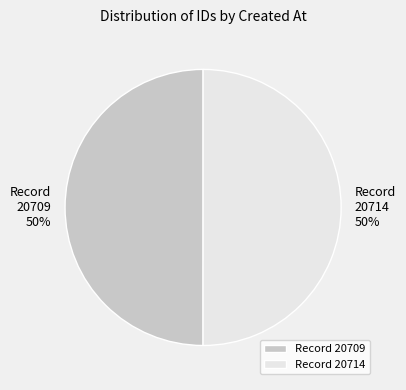

True or false: Record 20709 accounts for 37% of the total.

False